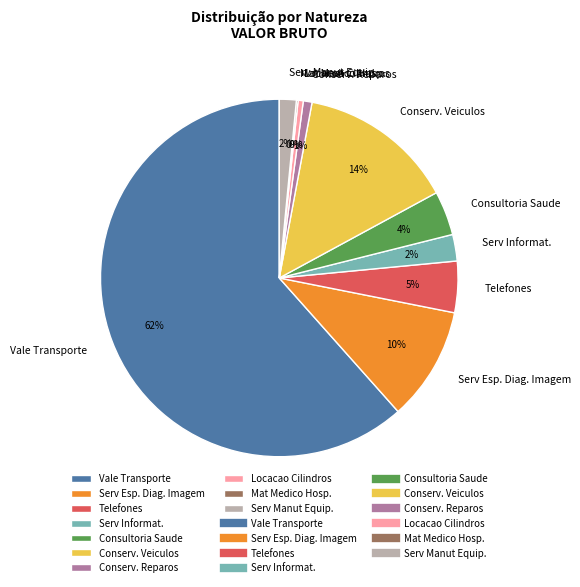

To the nearest percent, what percentage of the pie is Conserv. Reparos?

1%